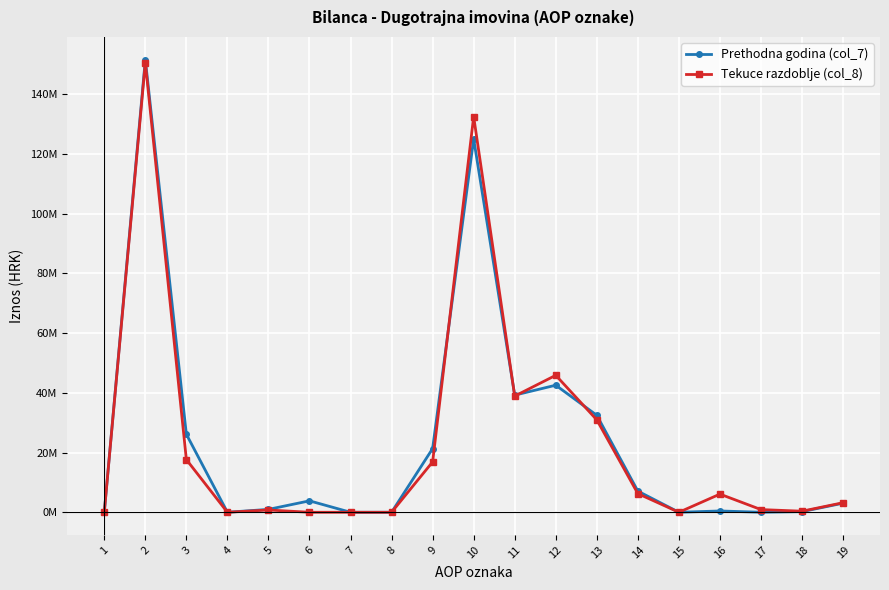

Reading right to left, extract all data points from this chart.

Prethodna godina (col_7): 19=3044389	18=211474	17=9500	16=435583	15=0	14=7084242	13=32463358	12=42546420	11=39213080	10=125008046	9=21327556	8=0	7=0	6=3825120	5=966298	4=0	3=26118974	2=151567996	1=0
Tekuce razdoblje (col_8): 19=3197342	18=358979	17=899354	16=6081140	15=0	14=6243455	13=30943519	12=45857404	11=38900663	10=132481856	9=16874115	8=0	7=0	6=0	5=763273	4=0	3=17637388	2=150589008	1=0